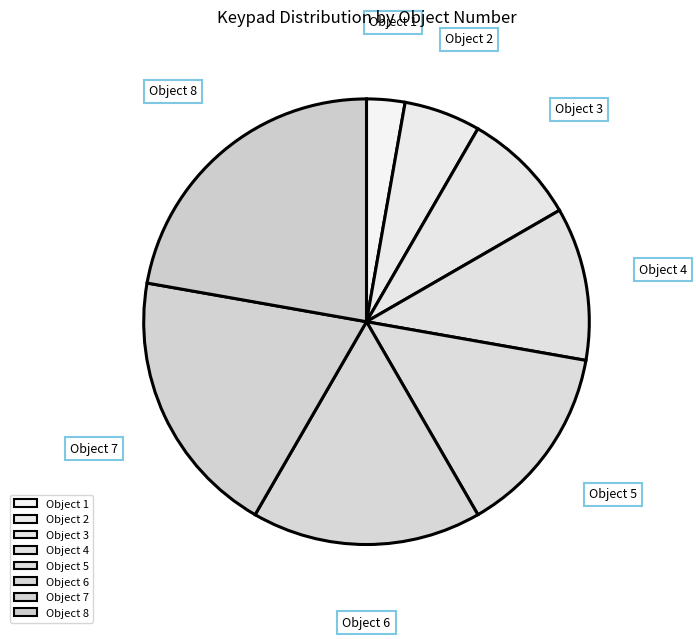

Rank the categories by value from highest to lowest.

Object 8, Object 7, Object 6, Object 5, Object 4, Object 3, Object 2, Object 1